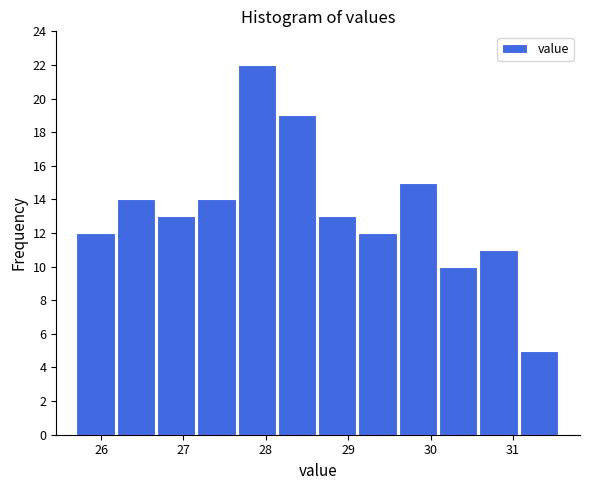

How tall is the bar that spans 26.7 to 27.2 on the x-axis? Neither the bar edges nor the heights are printed on the chart, so give them approximately, as read against the axes.

13